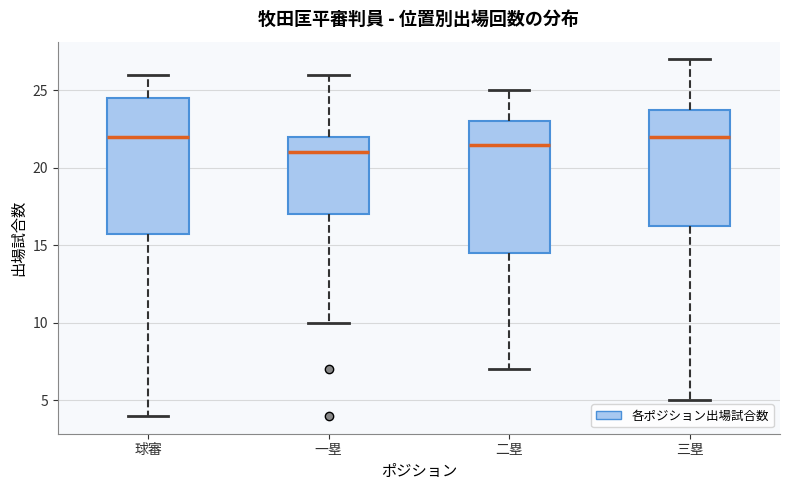

Reading left to right, transcribe this box plot: for each box, give where its median line is, the range the box spans, and where its two whiskers end, as read against the y-axis. The values are not printed on the chart, so give them approximately, as read against the axis.

球審: median 22.0, box 16.0 to 24.5, whiskers 4.0 to 26.0
一塁: median 21.0, box 17.0 to 22.0, whiskers 10.0 to 26.0
二塁: median 21.5, box 14.5 to 23.0, whiskers 7.0 to 25.0
三塁: median 22.0, box 16.5 to 24.0, whiskers 5.0 to 27.0